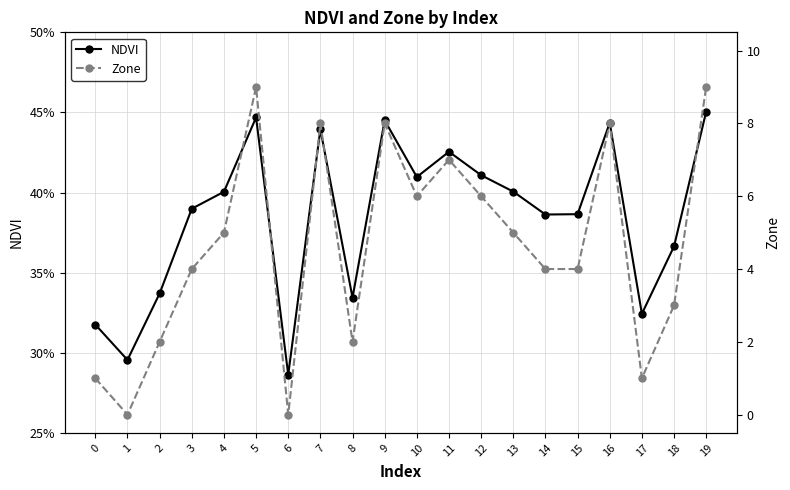

In NDVI, how many points are higher than both neighbors (excluding endpoints)?

5